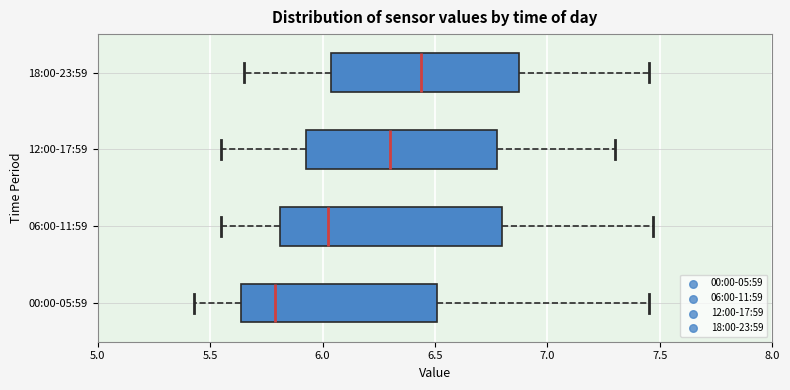

Where does the left whisker of the box for 06:00-11:59 end on the x-axis? The values are not printed on the chart, so give them approximately, as read against the axis.

5.55